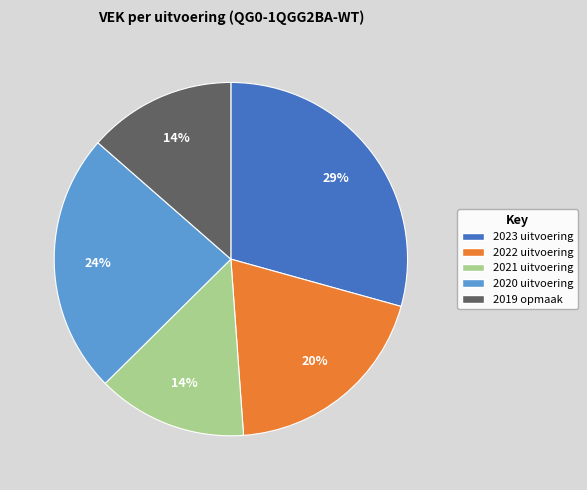

The 2021 uitvoering slice represents 6% of the pie. True or false?

False